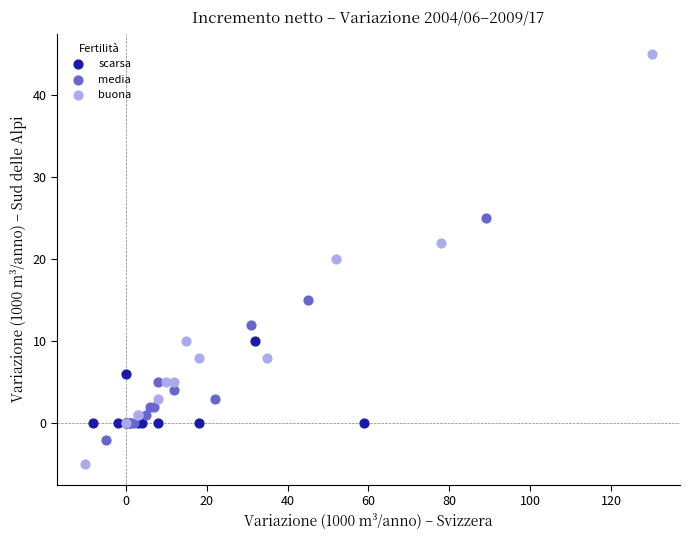

Which series reaches the minimum Y coordinate?

buona